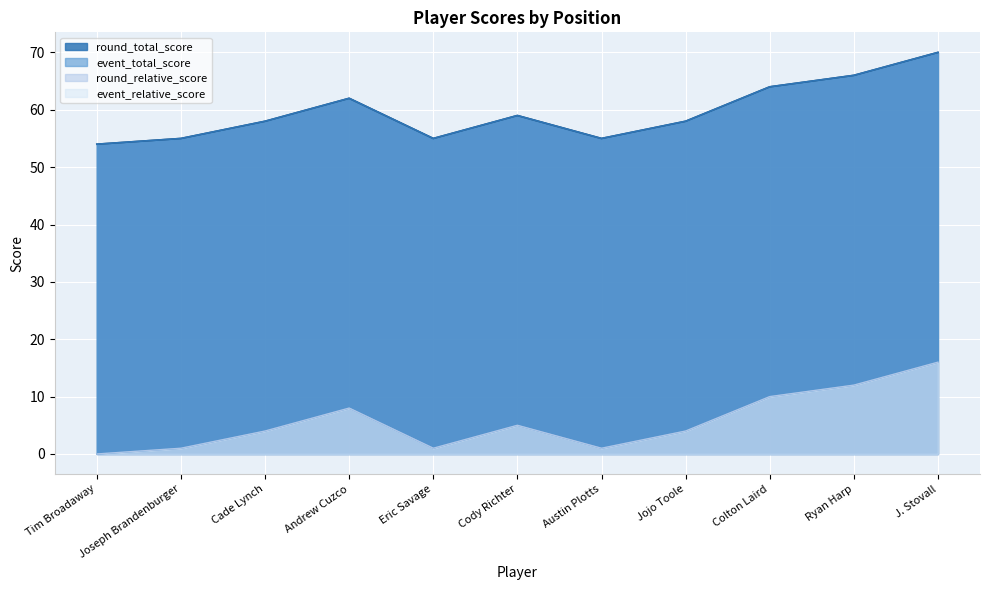

Which series has the widest spread of values?

event_relative_score